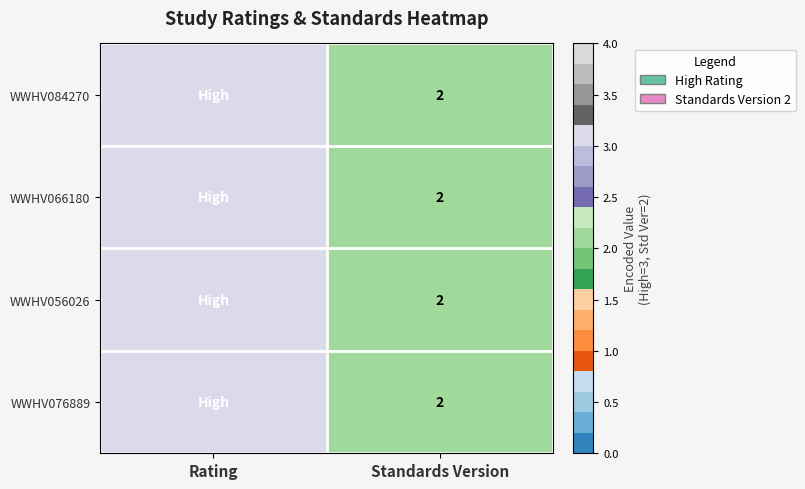

How many distinct data groups are displayed?

4